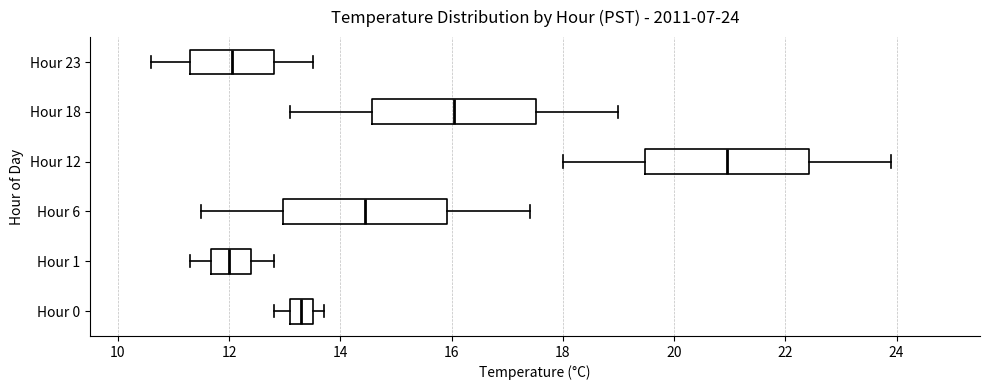

Which box has the furthest to the right median line?

Hour 12